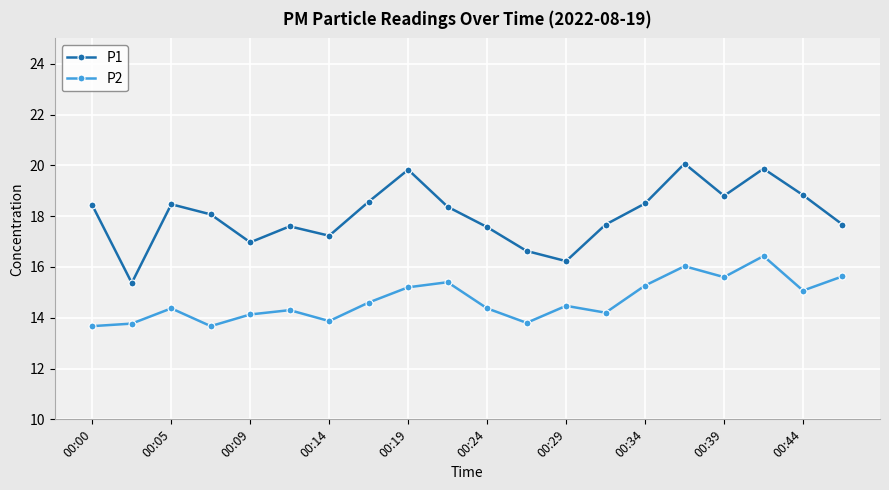

Which series has the largest range (max minus min)?

P1